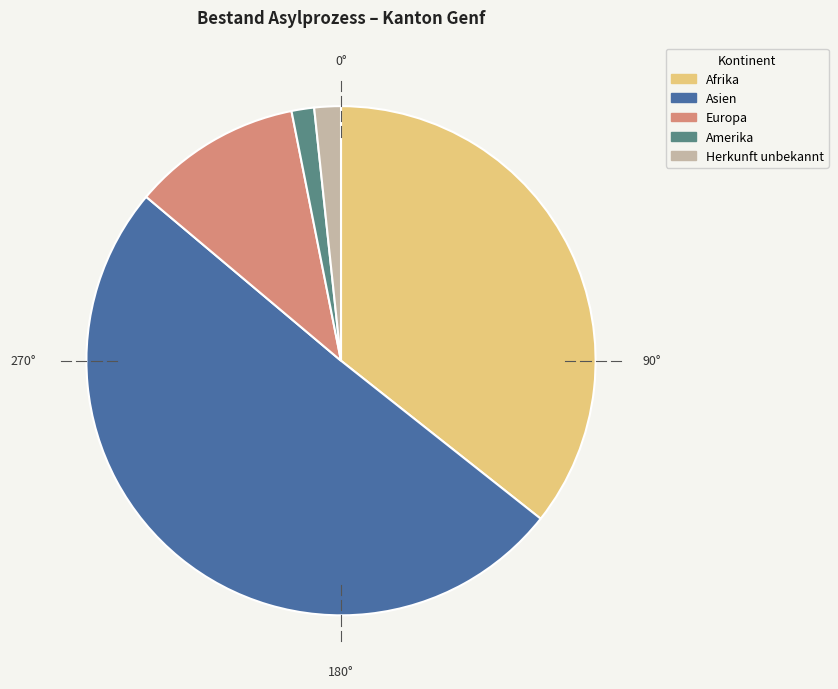

Count the number of slices in the pie.

5